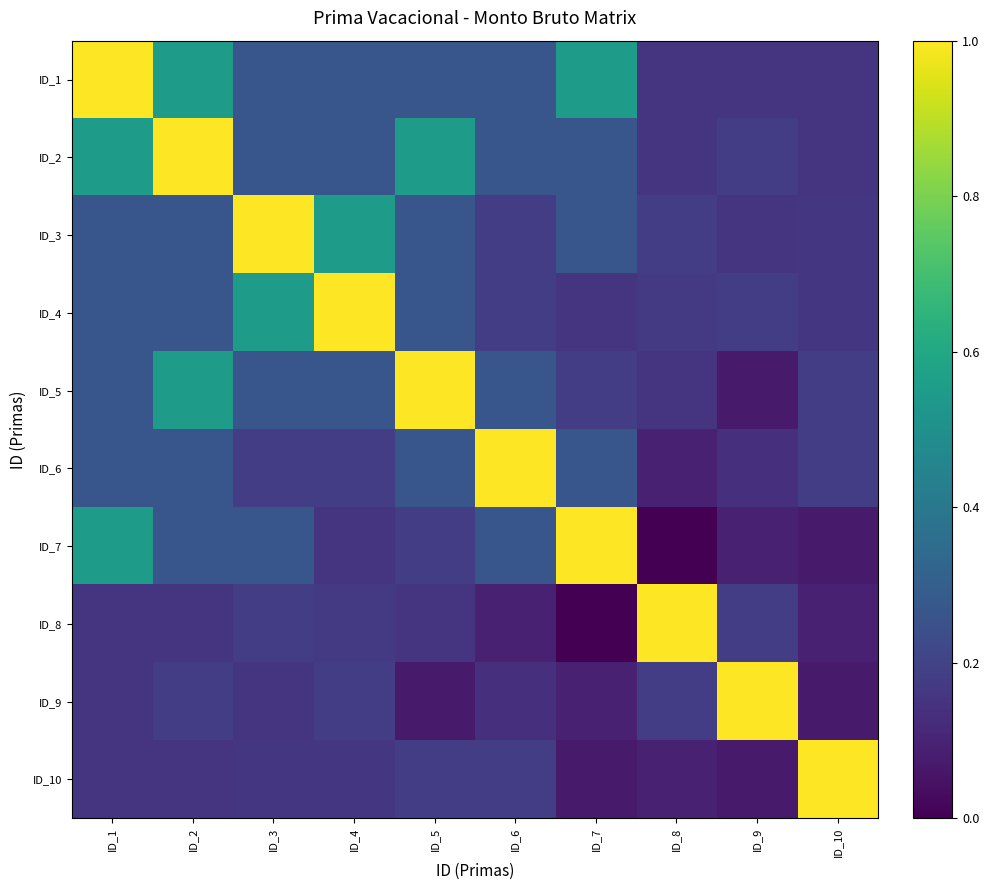

Which label corresponds to the smallest value in the chart?

ID_8